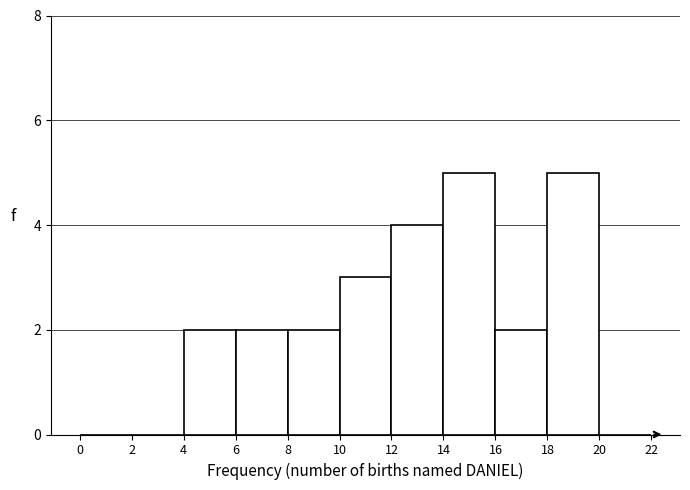

Reading left to right, list every bar in this chart as the range it spans on the x-axis followed by its height. The values are not printed on the chart, so give them approximately, as read against the axis.

0 to 2: 0
2 to 4: 0
4 to 6: 2
6 to 8: 2
8 to 10: 2
10 to 12: 3
12 to 14: 4
14 to 16: 5
16 to 18: 2
18 to 20: 5
20 to 22: 0